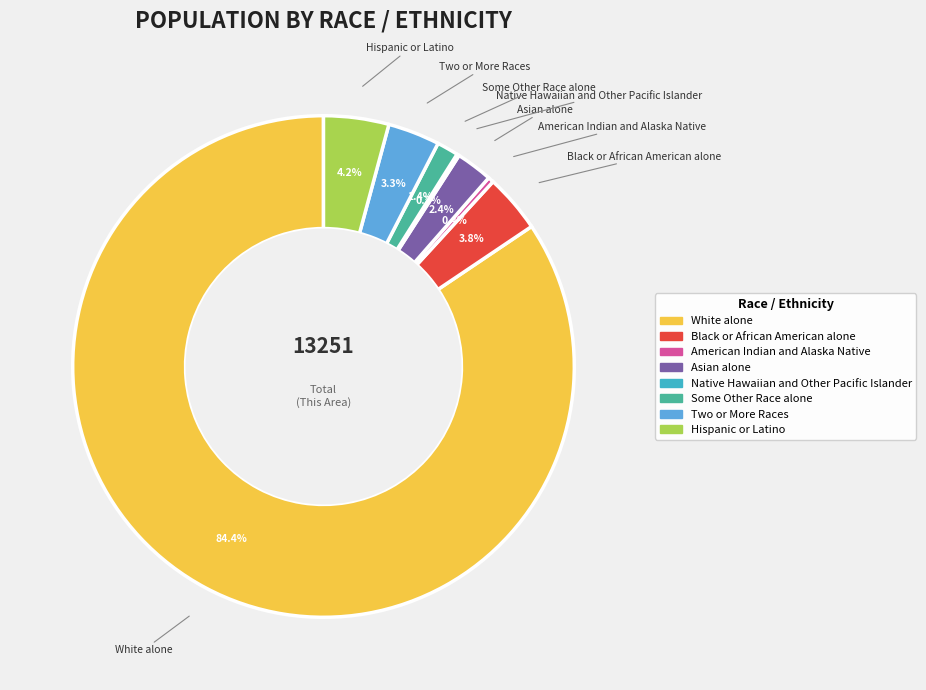

The White alone slice represents 84% of the pie. True or false?

True